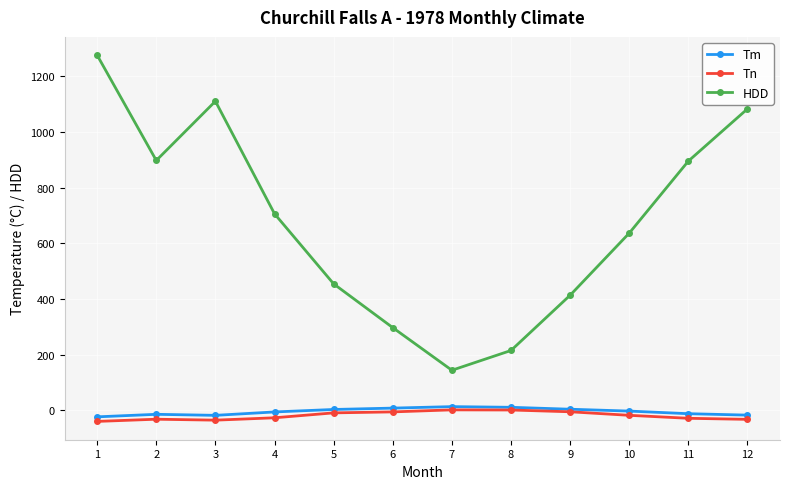

True or false: Tm has more than 0 points higher than both neighbors.

True